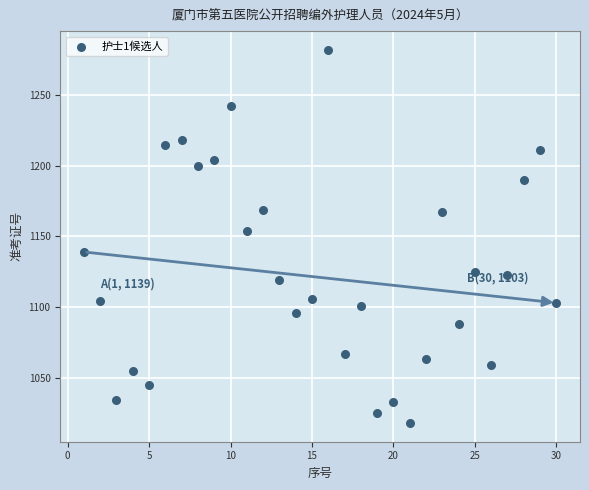

What Y value in the scatter plot is closest to 1150?

1154